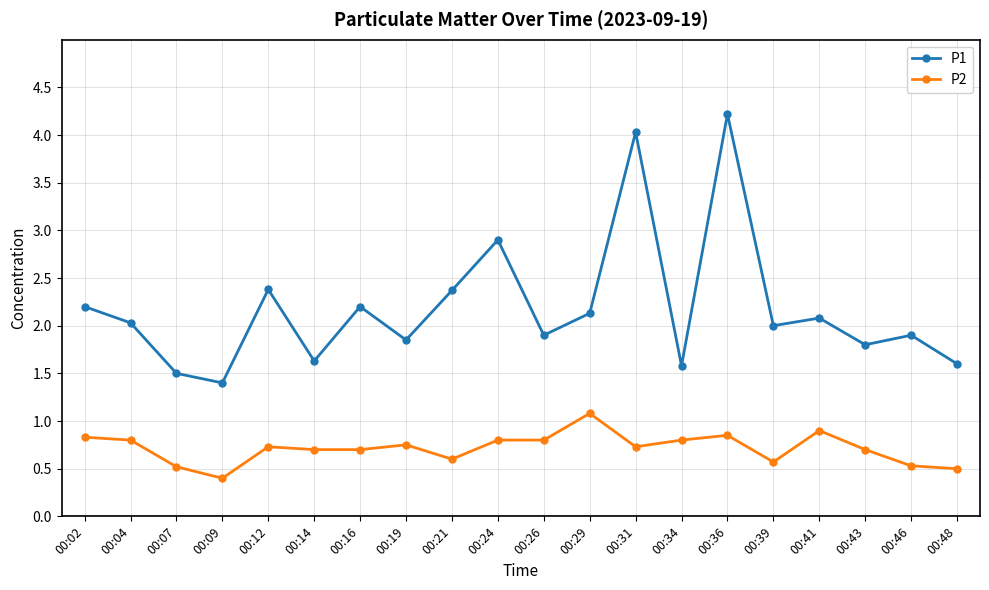

At which category does P1 reach its first local peak?

00:12